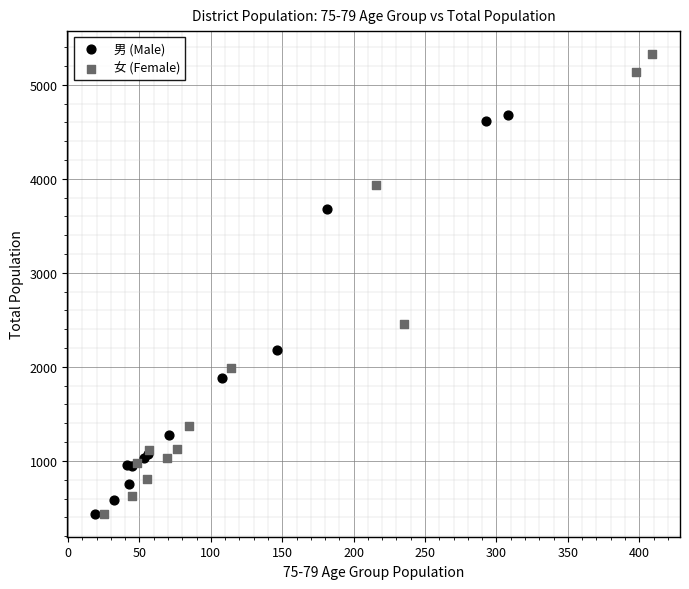

What are all the series names shown in the legend?

男 (Male), 女 (Female)